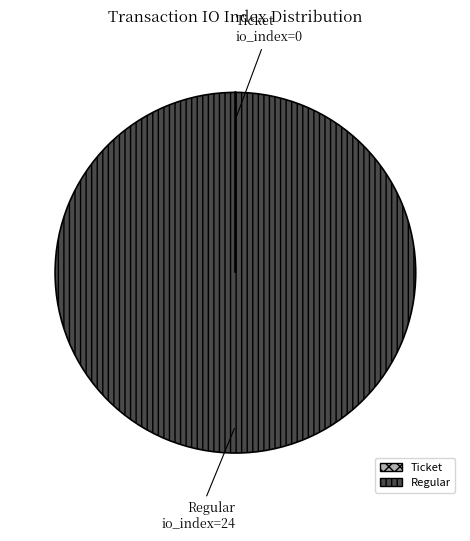

What is the largest slice in the pie chart?

Regular